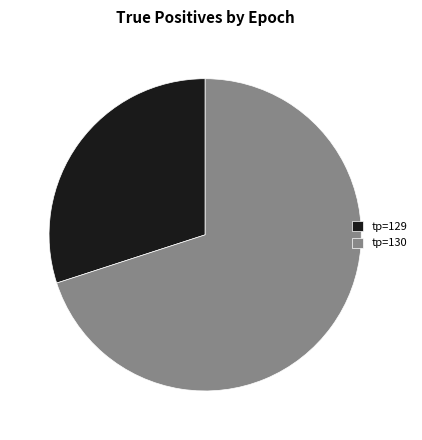

Is the sum of tp=130 and tp=129 greater than half?

Yes